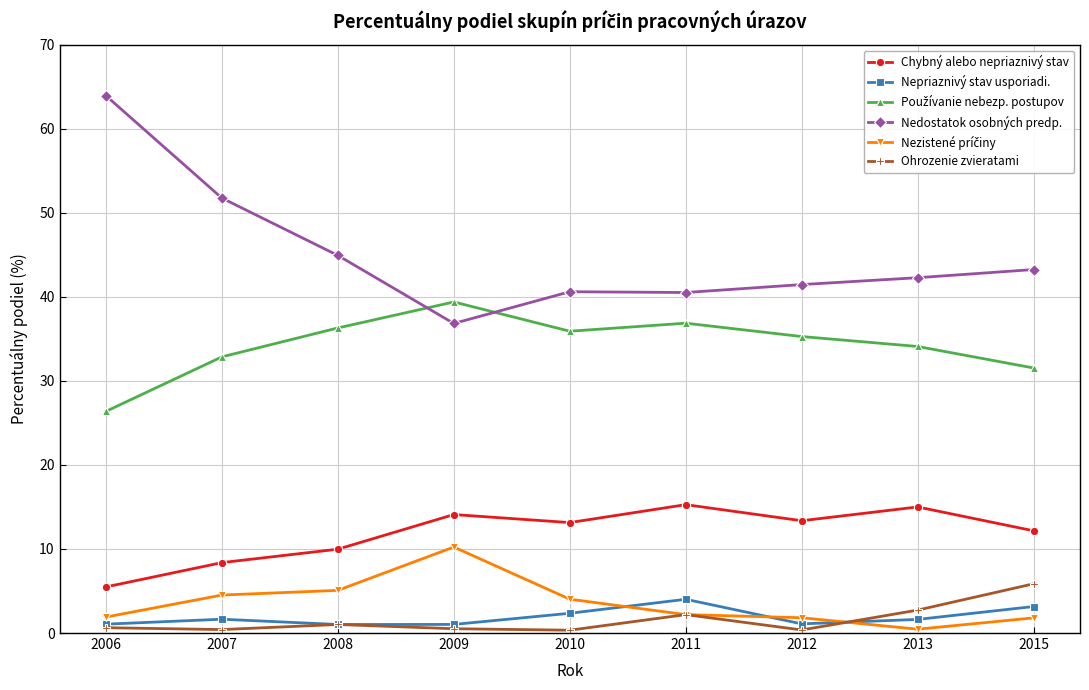

Which label corresponds to the largest value in the chart?

2006